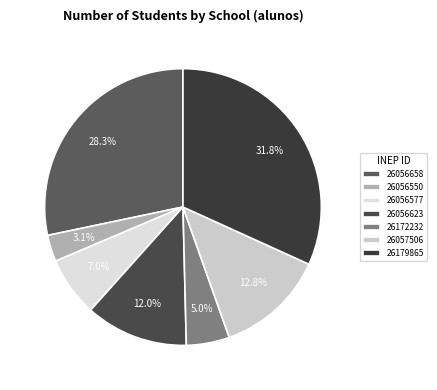

To the nearest percent, what percentage of the pie is 26056577?

7%